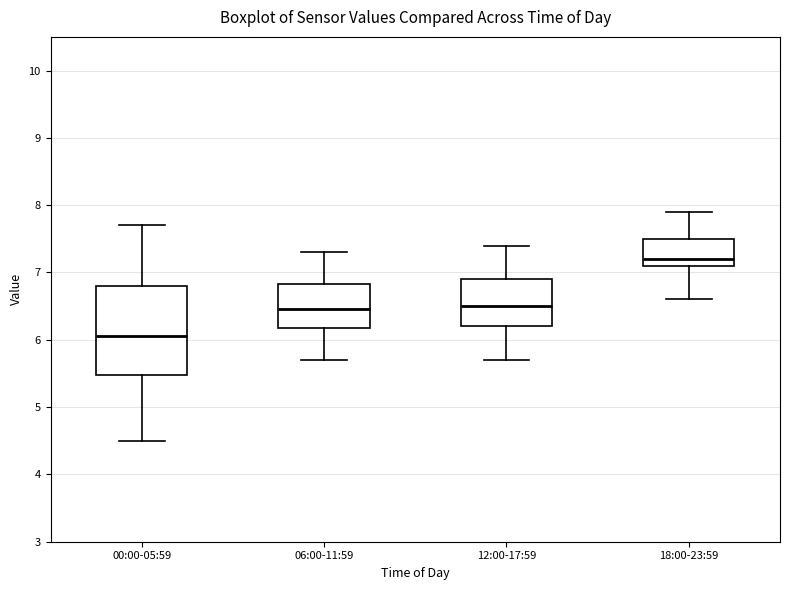

Reading left to right, read every box against the y-axis: the position of its median line, the range the box covers, and the ends of its whiskers. The values are not printed on the chart, so give them approximately, as read against the axis.

00:00-05:59: median 6.1, box 5.5 to 6.8, whiskers 4.5 to 7.7
06:00-11:59: median 6.5, box 6.2 to 6.8, whiskers 5.7 to 7.3
12:00-17:59: median 6.5, box 6.2 to 6.9, whiskers 5.7 to 7.4
18:00-23:59: median 7.2, box 7.1 to 7.5, whiskers 6.6 to 7.9